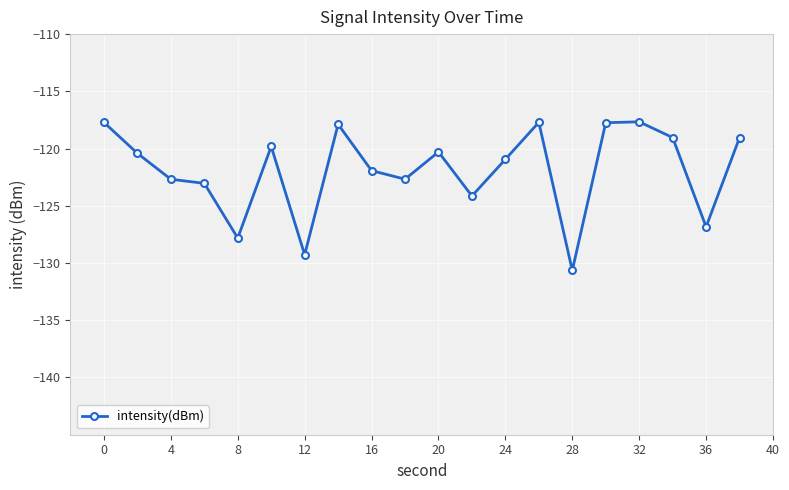

How many points are lower than both their immediate neighbors (excluding endpoints)?

6